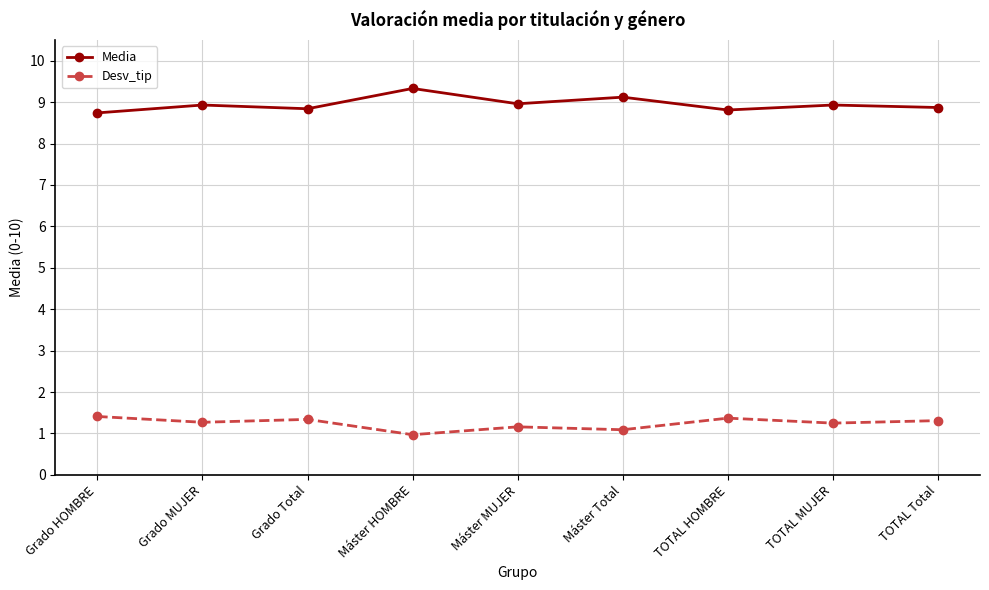

What is the label of the 3rd point from the right?

TOTAL HOMBRE